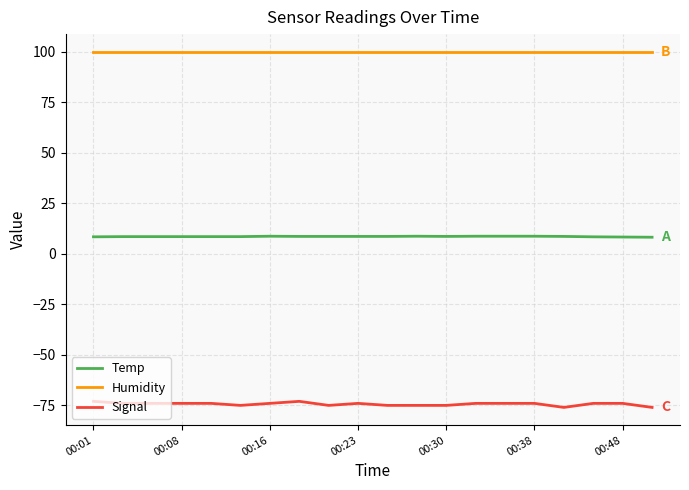

What is the greatest value displayed?

99.9